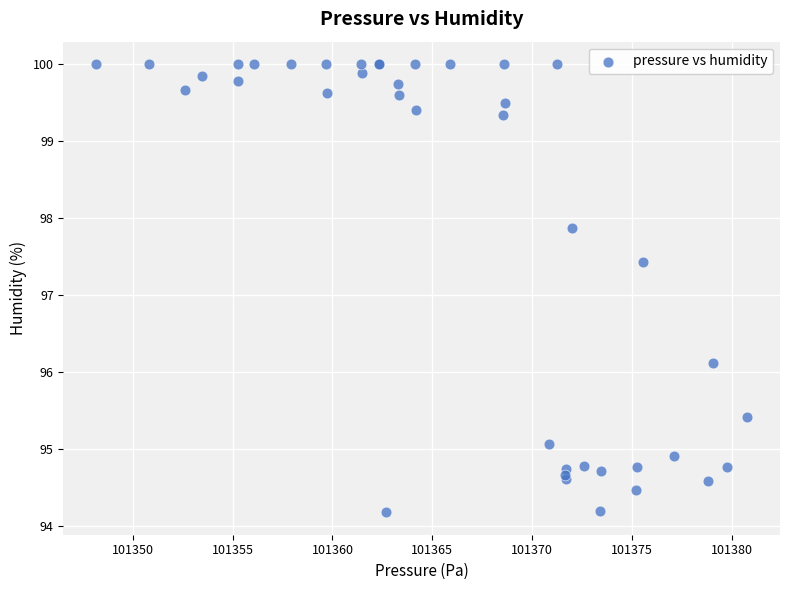

What Y value in the scatter plot is closest to 97?

97.4